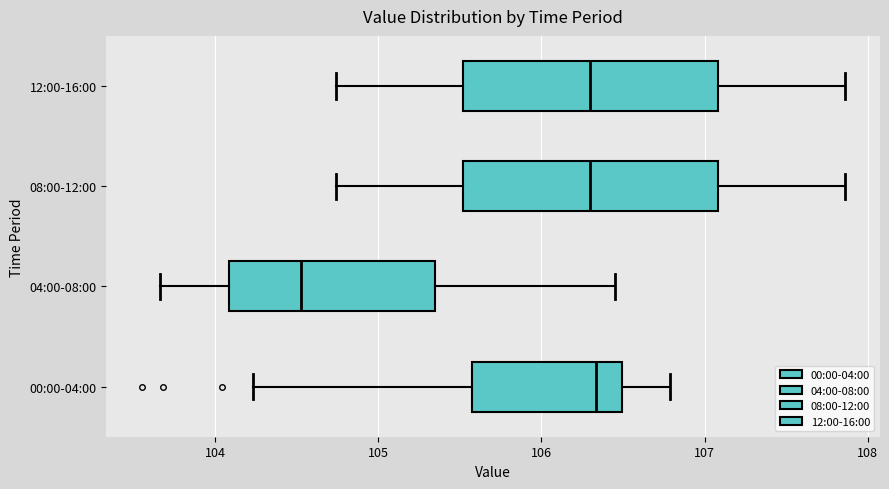

Reading bottom to top, transcribe this box plot: for each box, give where its median line is, the range the box spans, and where its two whiskers end, as read against the x-axis. The values are not printed on the chart, so give them approximately, as read against the axis.

00:00-04:00: median 106.3, box 105.6 to 106.5, whiskers 104.2 to 106.8
04:00-08:00: median 104.5, box 104.1 to 105.4, whiskers 103.7 to 106.5
08:00-12:00: median 106.3, box 105.5 to 107.1, whiskers 104.7 to 107.9
12:00-16:00: median 106.3, box 105.5 to 107.1, whiskers 104.7 to 107.9